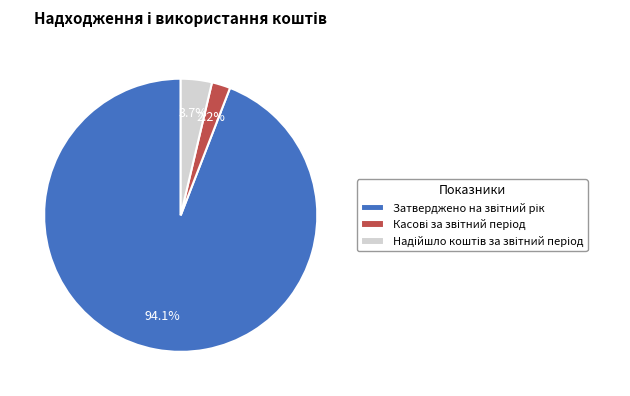

Is there a majority slice in this chart?

Yes